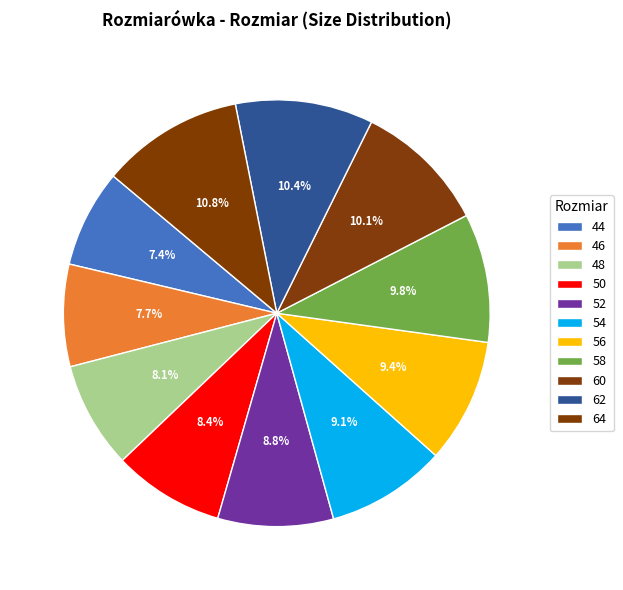

Is the sum of 56 and 46 greater than half?

No